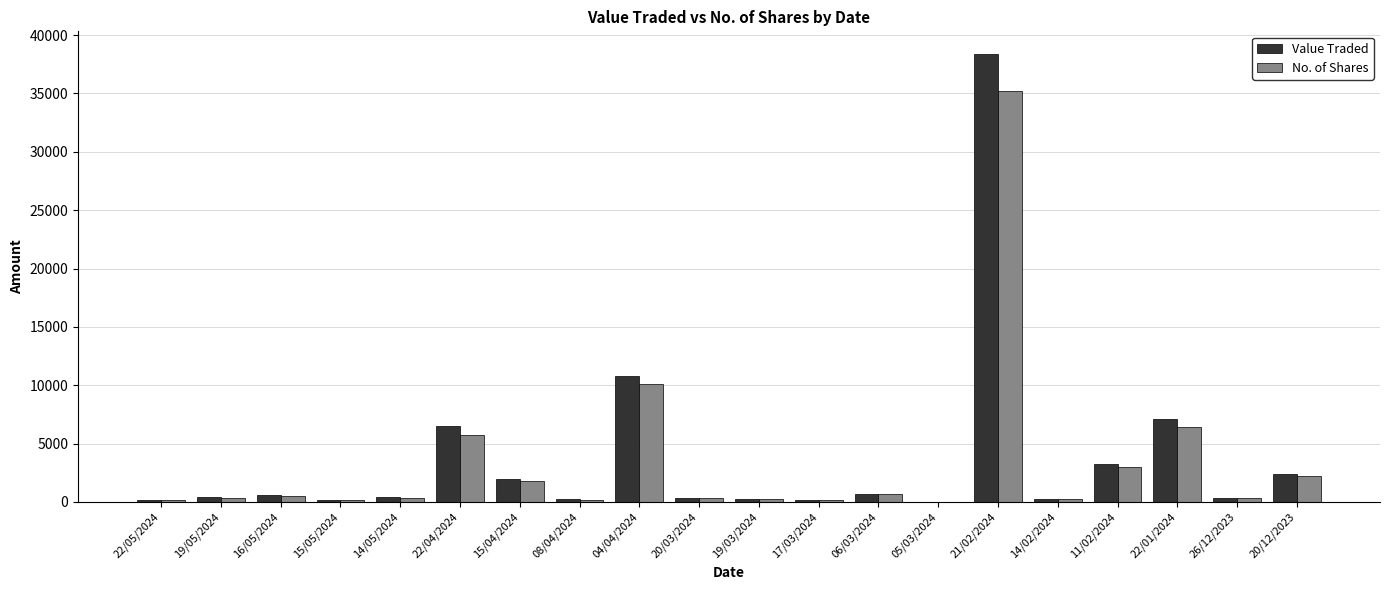

How many categories are shown in the chart?

20